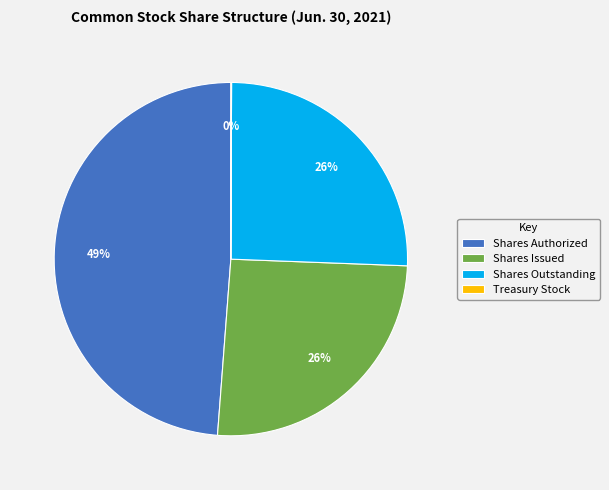

Combined, do Shares Issued and Shares Outstanding account for over 50%?

Yes